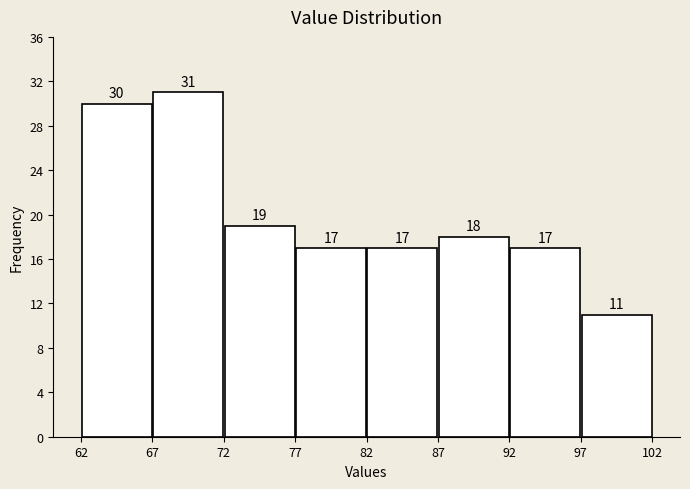

Reading left to right, list every bar in this chart as the range it spans on the x-axis followed by its height.

62 to 67: 30
67 to 72: 31
72 to 77: 19
77 to 82: 17
82 to 87: 17
87 to 92: 18
92 to 97: 17
97 to 102: 11